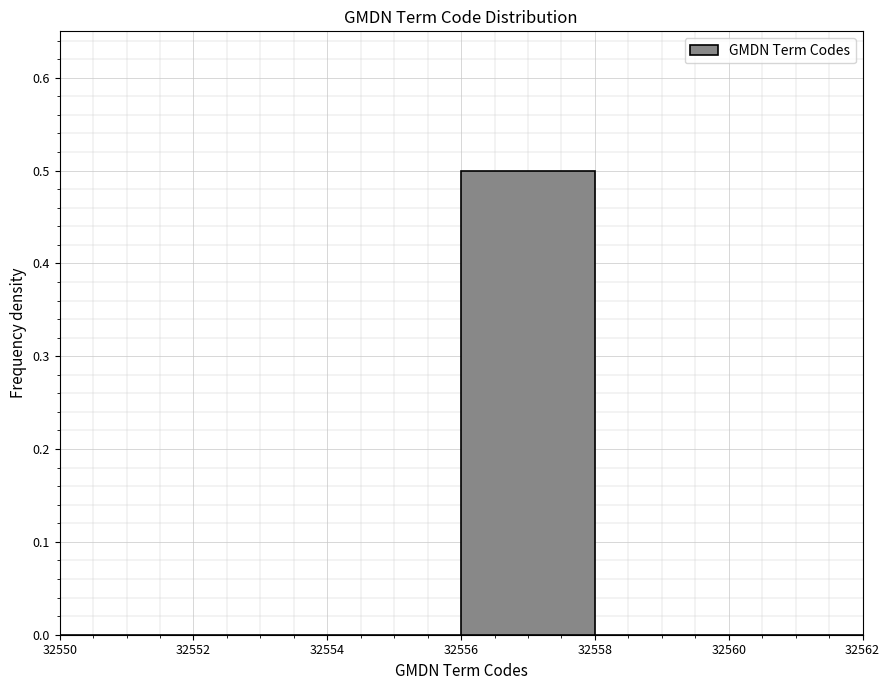

Reading left to right, transcribe this chart: for each bar, give the range it covers on the x-axis and its height. The values are not printed on the chart, so give them approximately, as read against the axis.

32550 to 32552: 0
32552 to 32554: 0
32554 to 32556: 0
32556 to 32558: 0.5
32558 to 32560: 0
32560 to 32562: 0